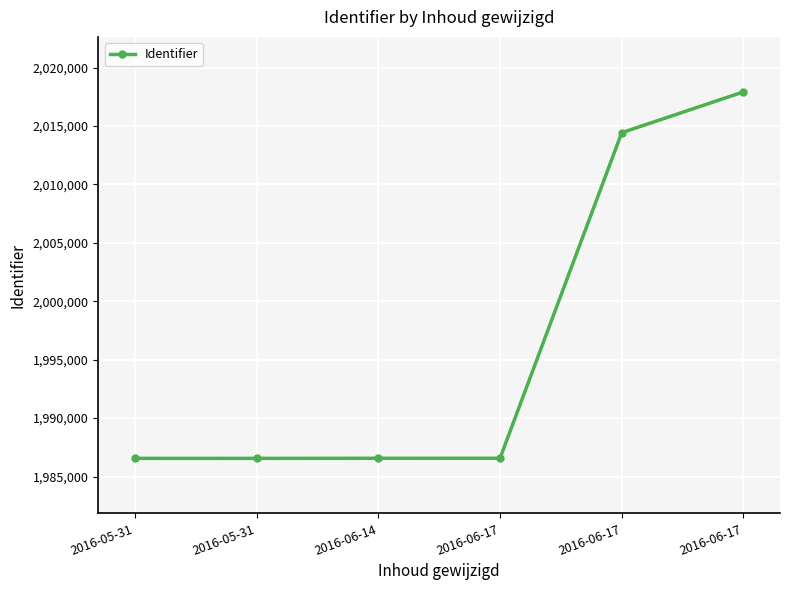

What is the average value?

1996433